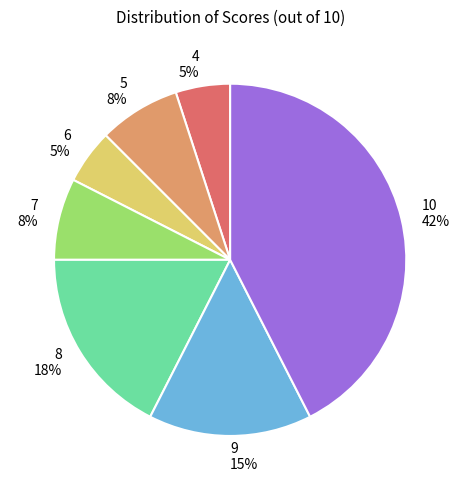

Is 10 the majority of the pie?

No